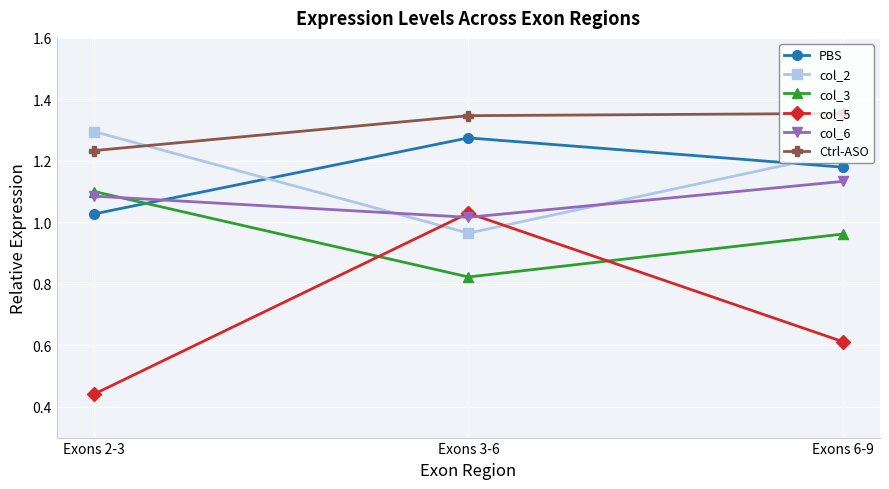

List the labels in order of col_5 value, largest first.

Exons 3-6, Exons 6-9, Exons 2-3